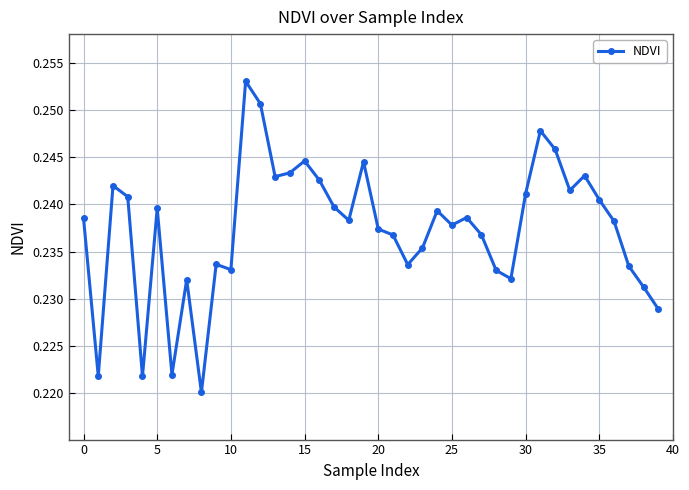

Does the chart display data point markers on the line(s)?

Yes